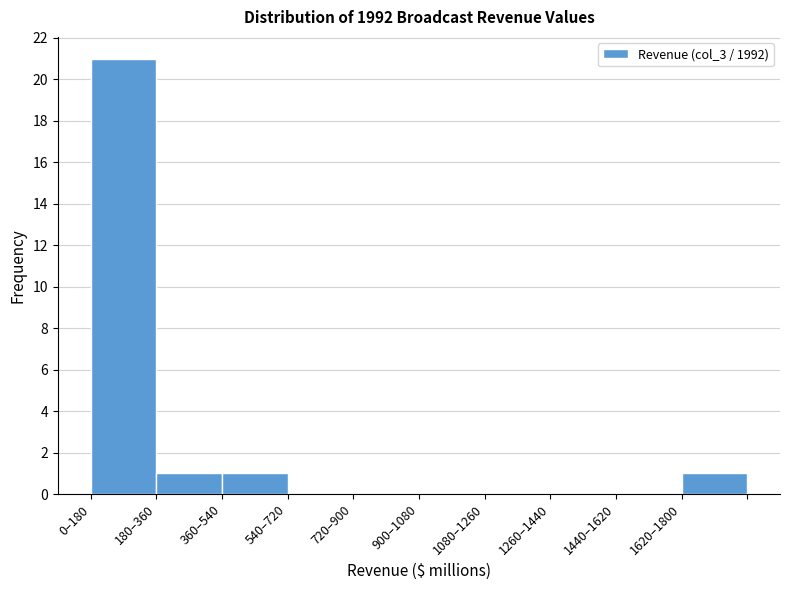

Reading left to right, what are all the values shown in this chart?

0–180=21	180–360=1	360–540=1	540–720=0	720–900=0	900–1080=0	1080–1260=0	1260–1440=0	1440–1620=0	1620–1800=1